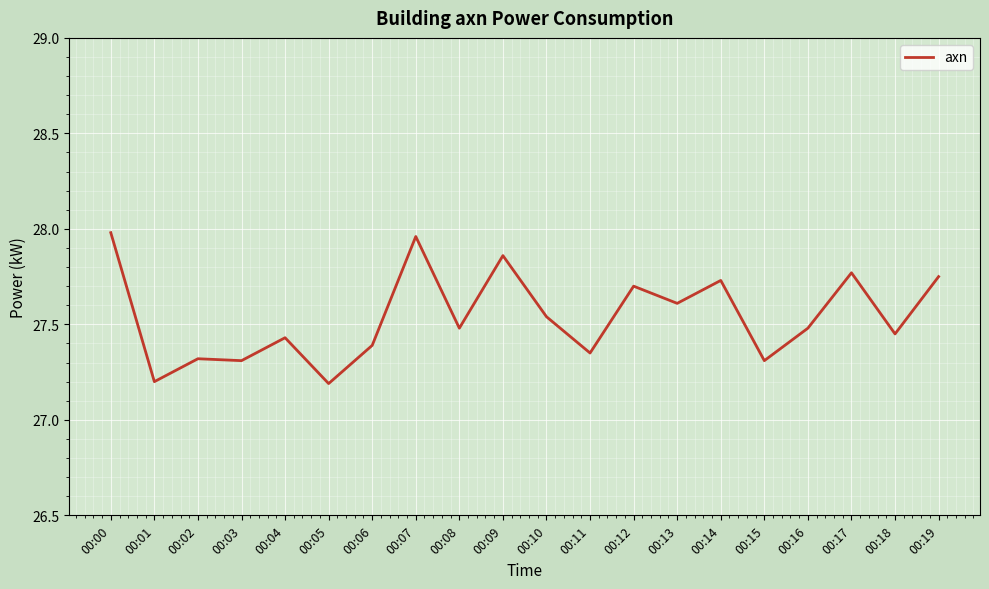

How many lines are shown in the chart?

1